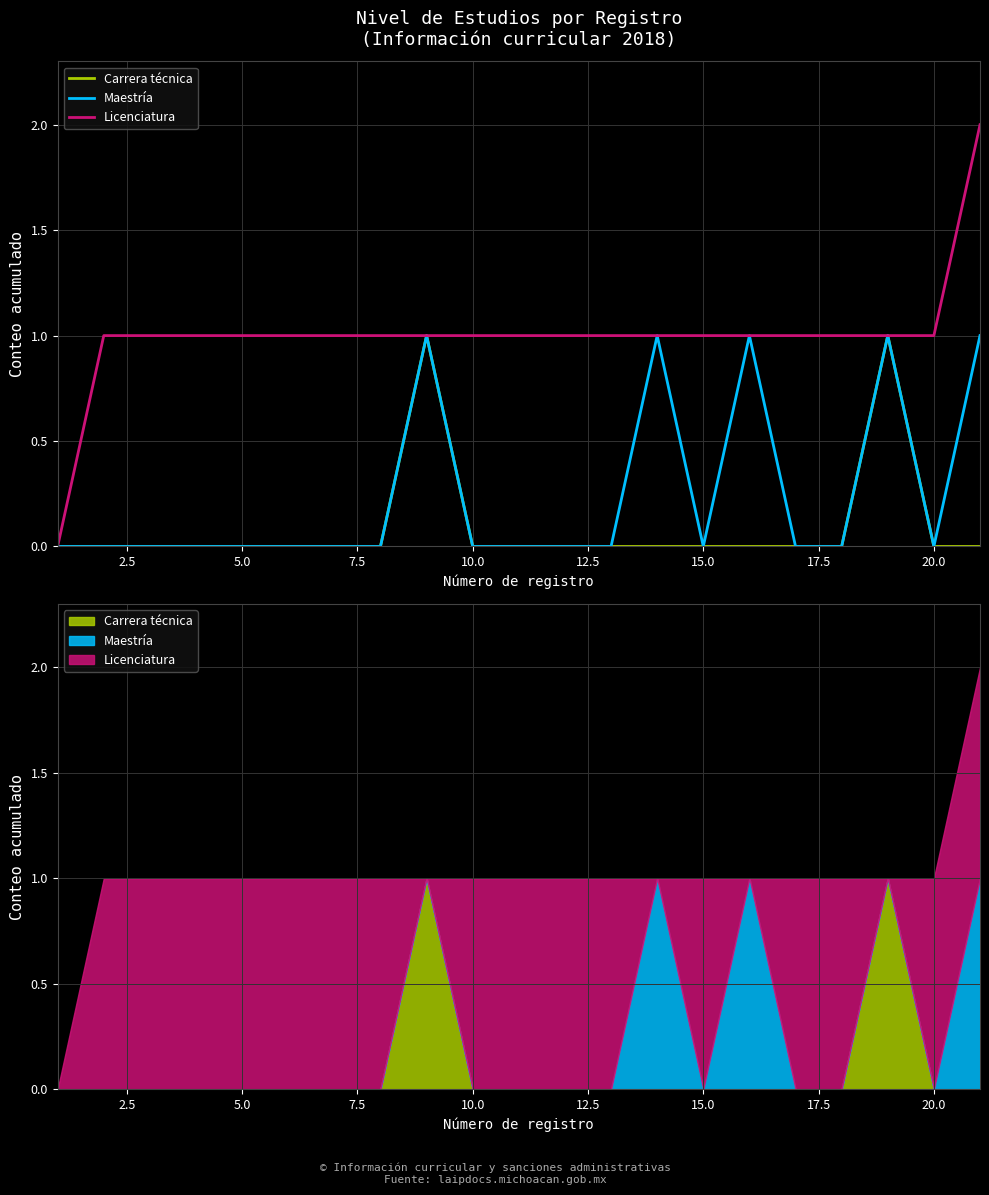

Is it true that Licenciatura equals 1 at 0.0?

False